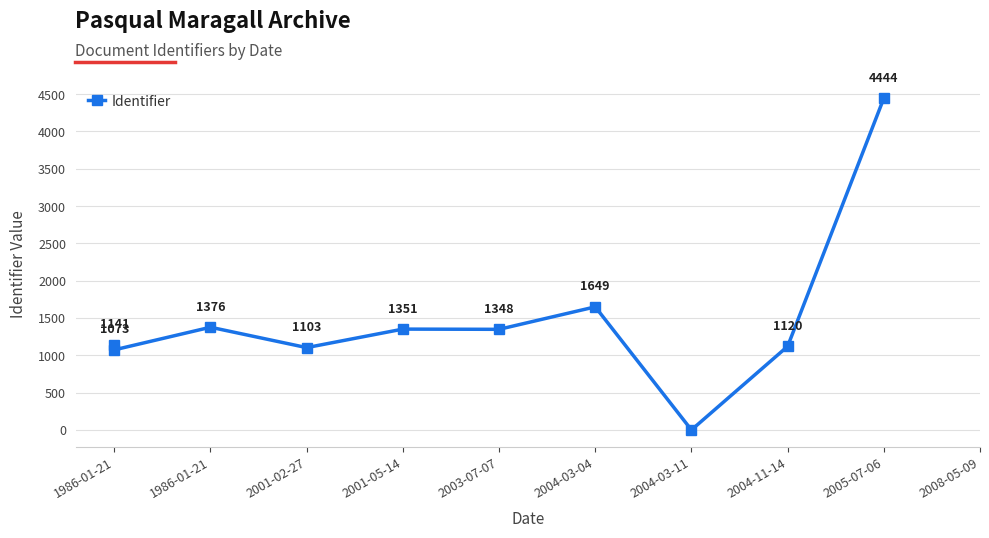

What is the average value?

1460